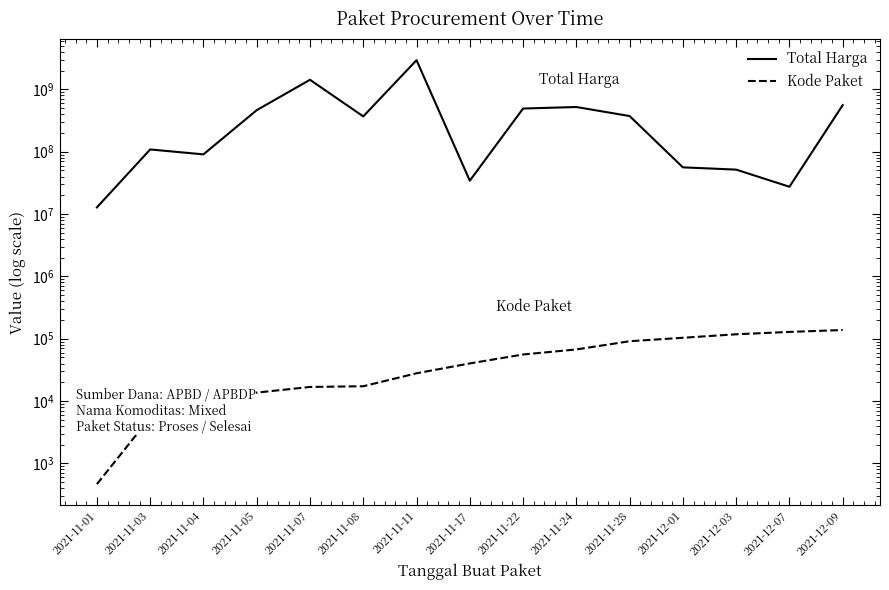

List the series in order of their overall mean, lowest first.

Kode Paket, Total Harga